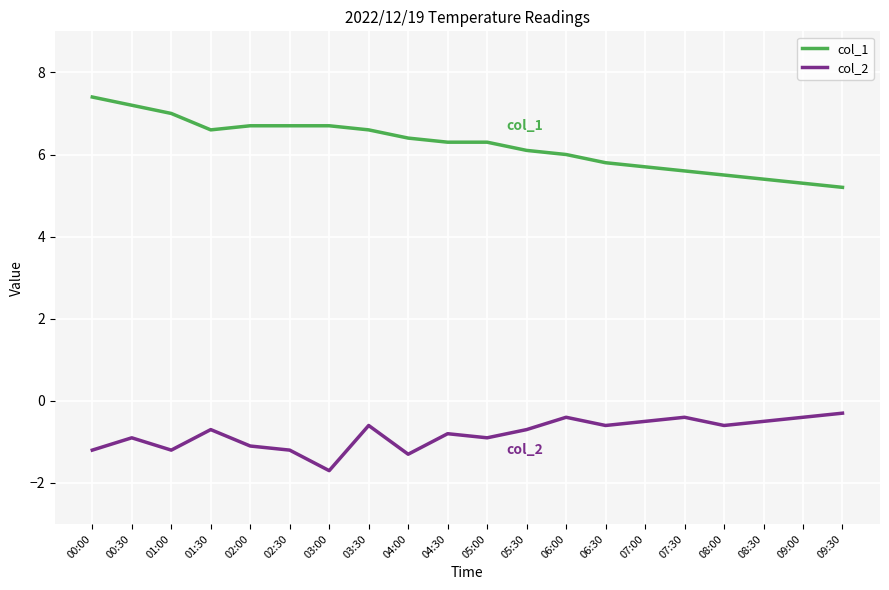

What is the sum of the col_2 values at 03:30 and 07:30?

-1.0